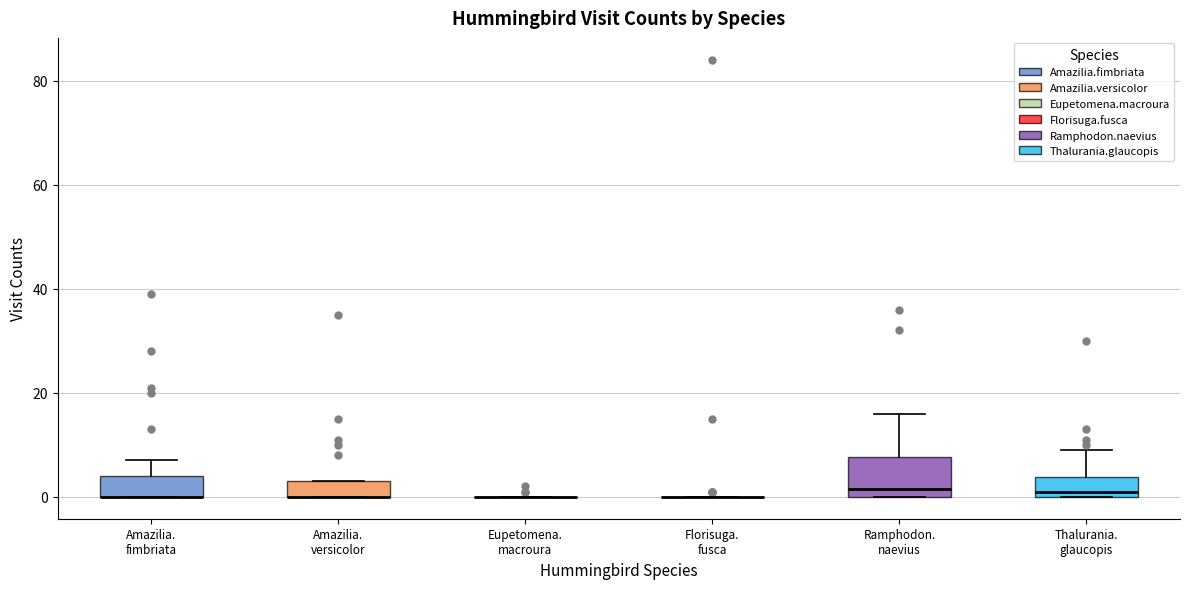

Reading left to right, read every box against the y-axis: the position of its median line, the range the box covers, and the ends of its whiskers. The values are not printed on the chart, so give them approximately, as read against the axis.

Amazilia. fimbriata: median 0 (drawn on the box's lower edge), box 0 to 4, whiskers 0 to 8
Amazilia. versicolor: median 0 (drawn on the box's lower edge), box 0 to 4, whiskers 0 to 4
Eupetomena. macroura: box collapsed to a line at 0, whiskers 0 to 0
Florisuga. fusca: box collapsed to a line at 0, whiskers 0 to 0
Ramphodon. naevius: median 2, box 0 to 8, whiskers 0 to 16
Thalurania. glaucopis: median 2, box 0 to 4, whiskers 0 to 10